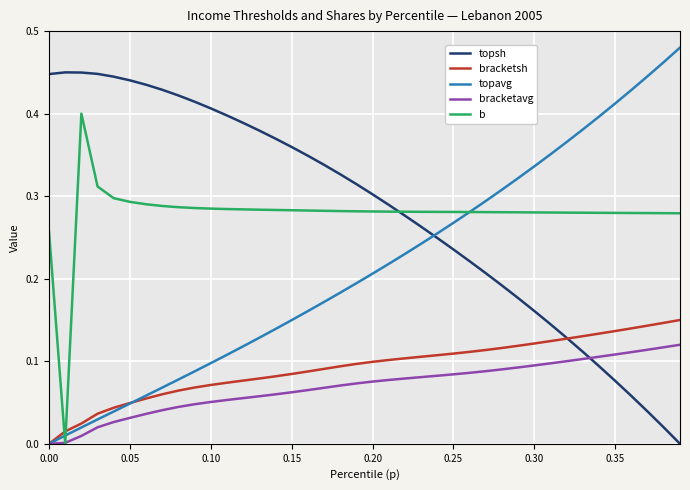

Rank the series by their maximum value, from highest to lowest.

topavg, topsh, b, bracketsh, bracketavg